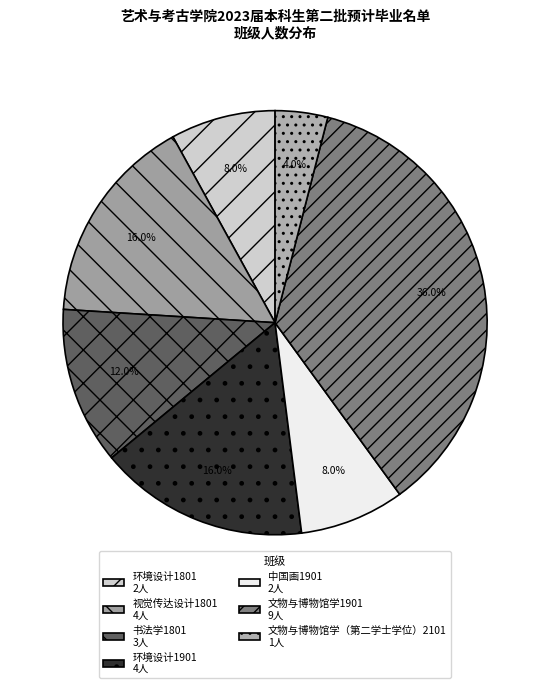

What percentage is the 视觉传达设计1801 slice, to the nearest percent?

16%